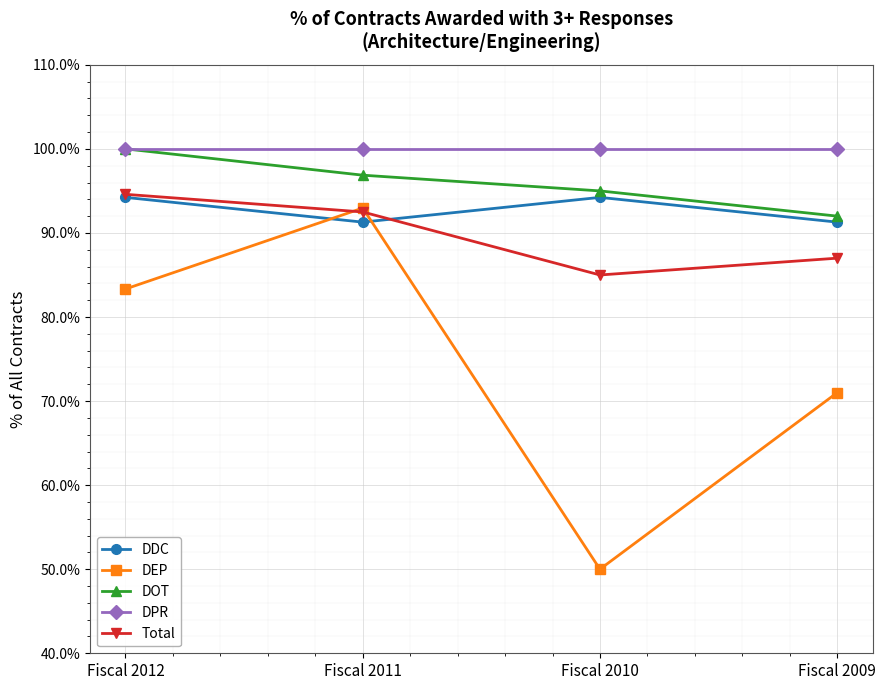

How many times do DEP and DDC cross each other?

2